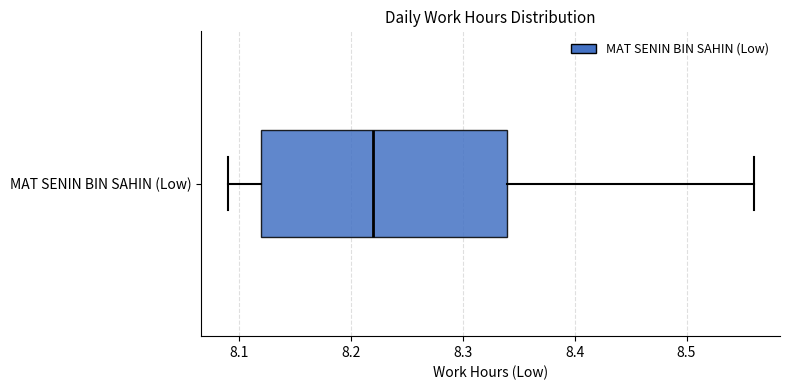

Read this box plot against the x-axis: the position of the median line, the range covered by the box, and the ends of both whiskers. The values are not printed on the chart, so give them approximately, as read against the axis.

median 8.22, box 8.12 to 8.34, whiskers 8.09 to 8.56